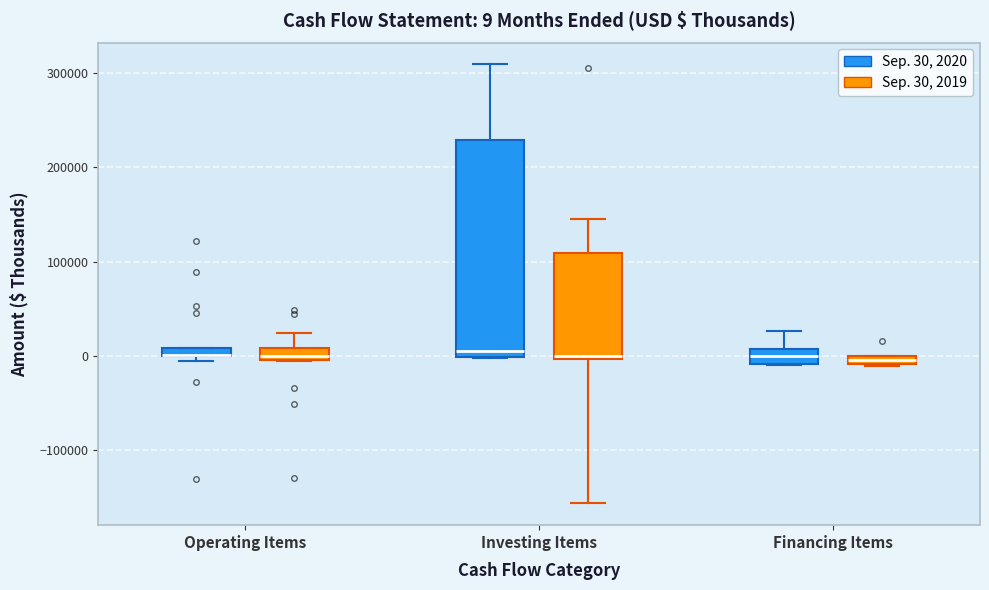

Comparing the boxes themselves (not the whiskers), which one is the tallest?

Investing Items (Sep. 30, 2020)